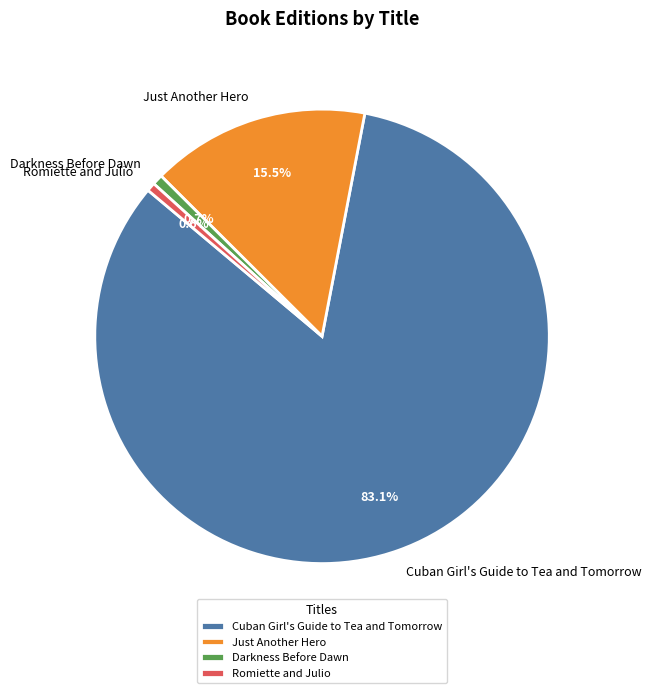

Is Cuban Girl's Guide to Tea and Tomorrow the majority of the pie?

Yes